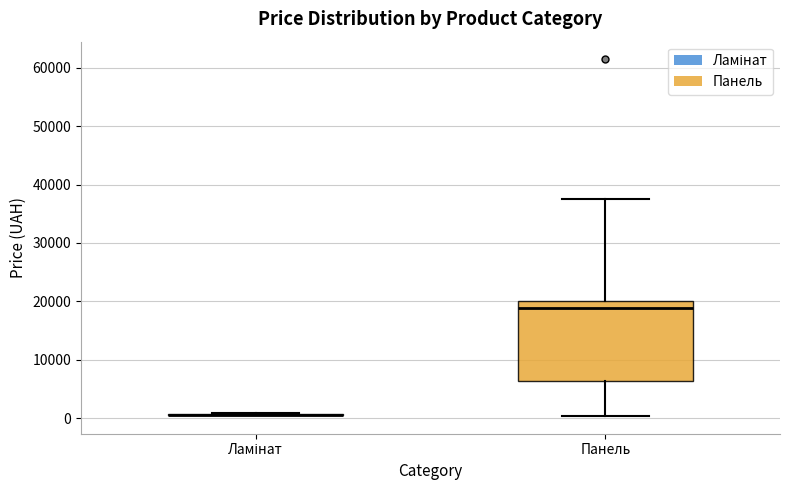

Comparing the boxes themselves (not the whiskers), which one is the tallest?

Панель